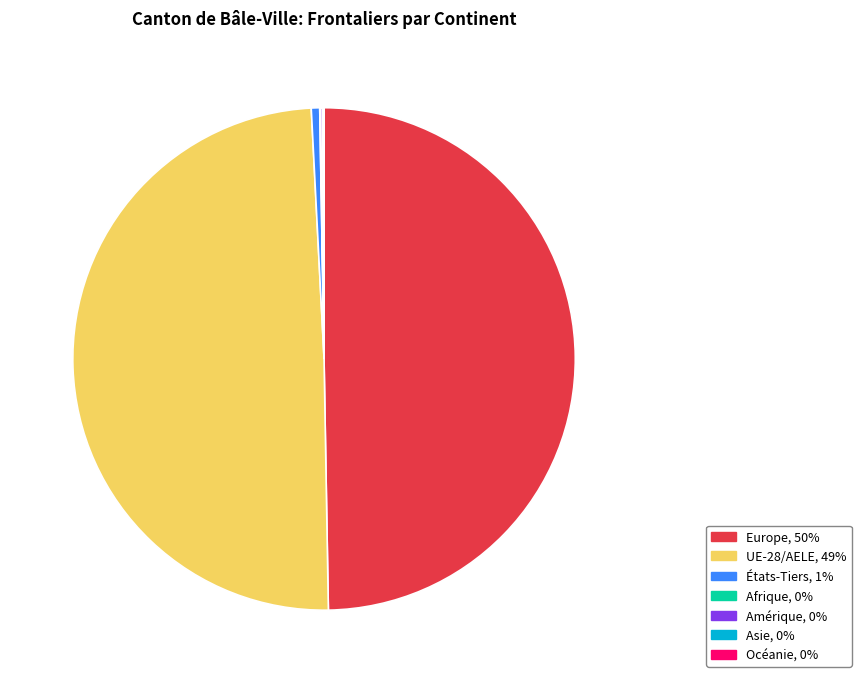

Is it true that UE-28/AELE is 49% of the pie?

True